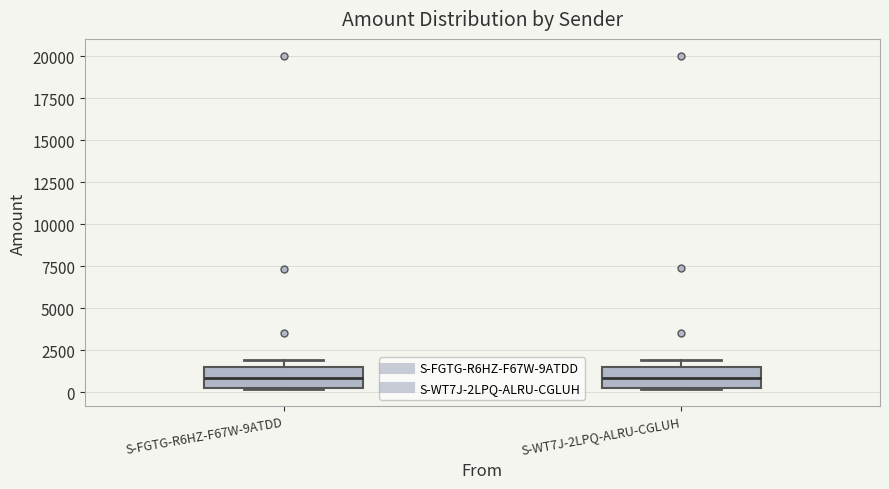

Reading left to right, transcribe this box plot: for each box, give where its median line is, the range the box spans, and where its two whiskers end, as read against the y-axis. The values are not printed on the chart, so give them approximately, as read against the axis.

S-FGTG-R6HZ-F67W-9ATDD: median 1000, box 500 to 1500, whiskers 0 to 2000
S-WT7J-2LPQ-ALRU-CGLUH: median 1000, box 500 to 1500, whiskers 0 to 2000